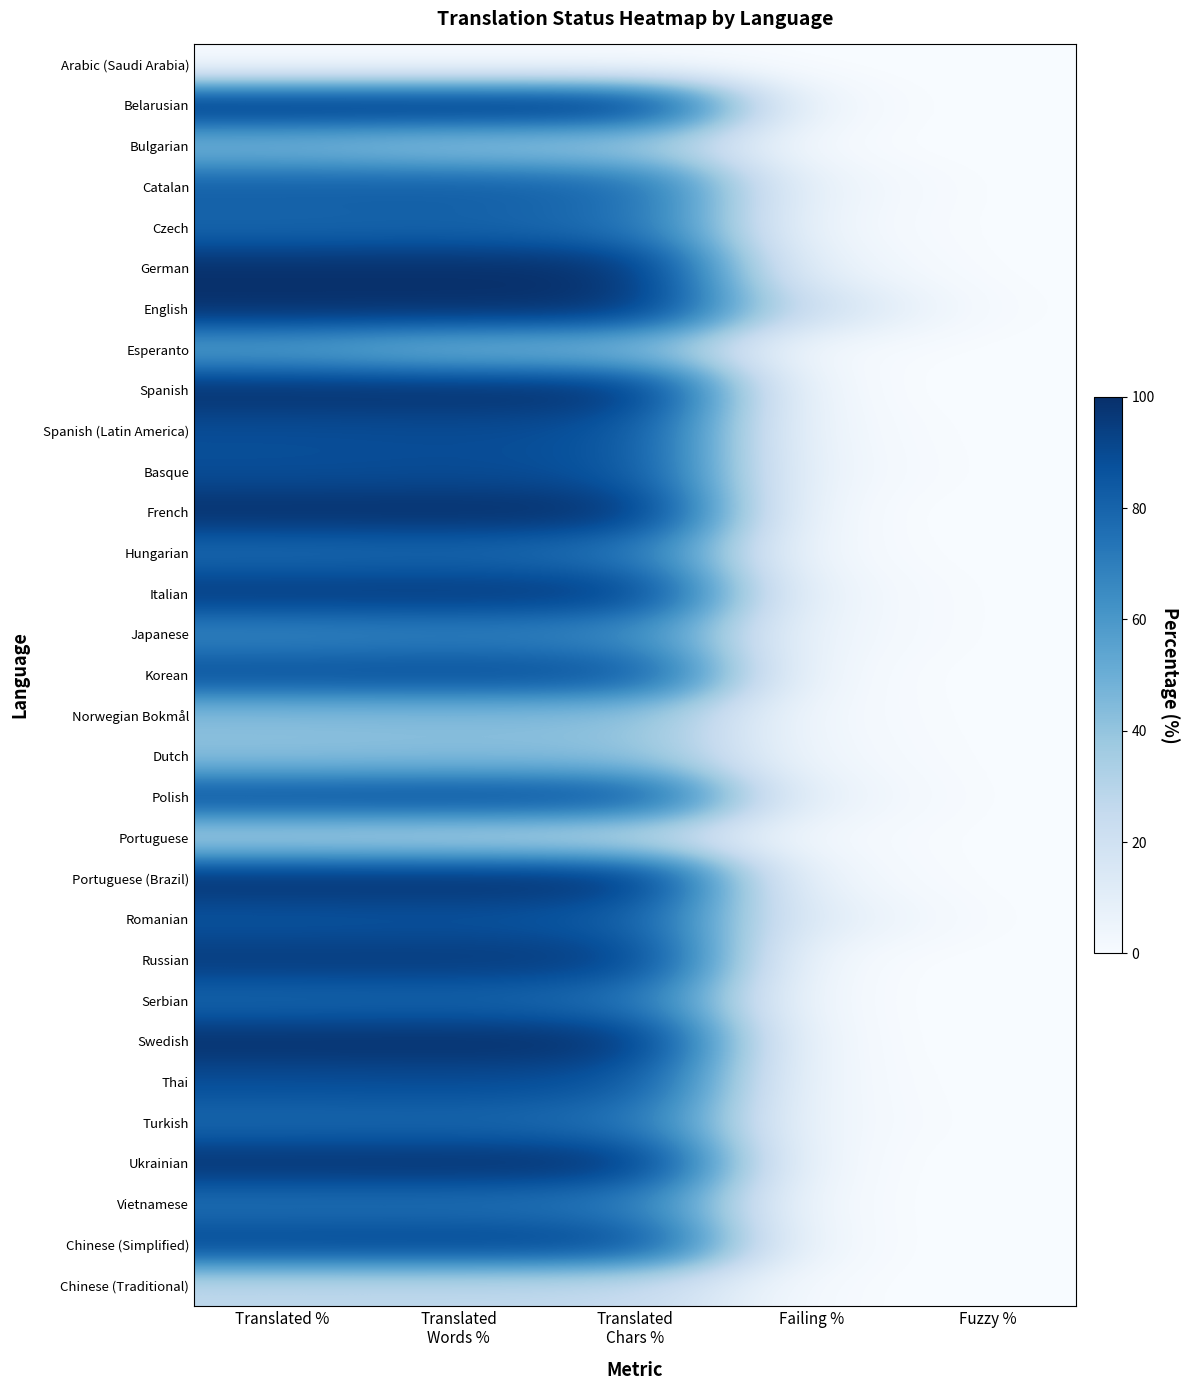

At which category is the sum across all series the highest?

Translated %